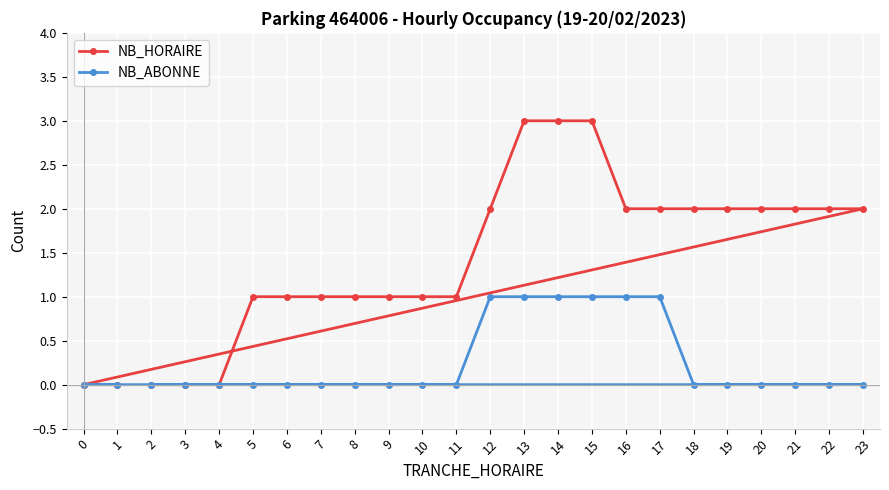

Which label corresponds to the smallest value in the chart?

2